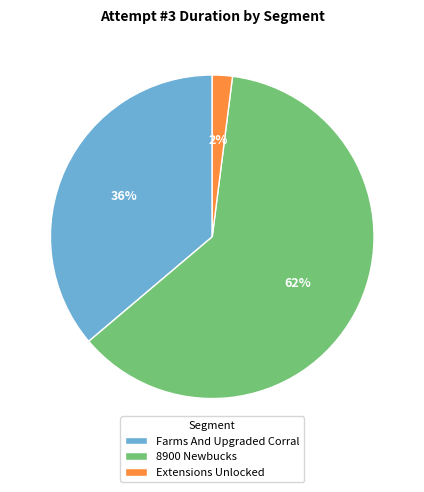

Between 8900 Newbucks and Extensions Unlocked, which is larger?

8900 Newbucks